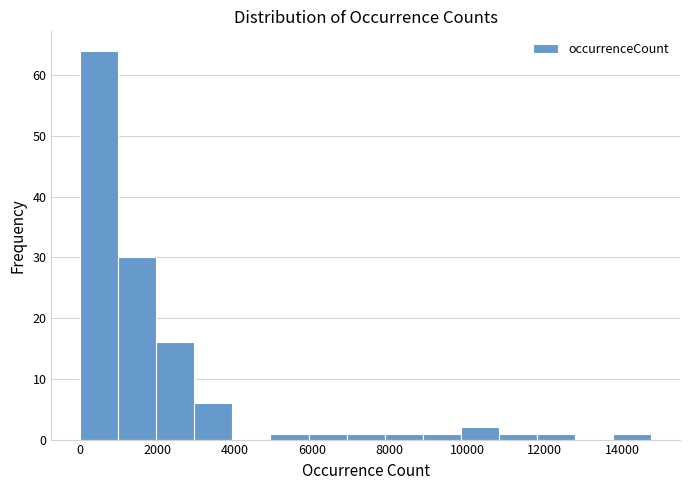

Over which range of the x-axis is the bar tallest?

0 to 1000